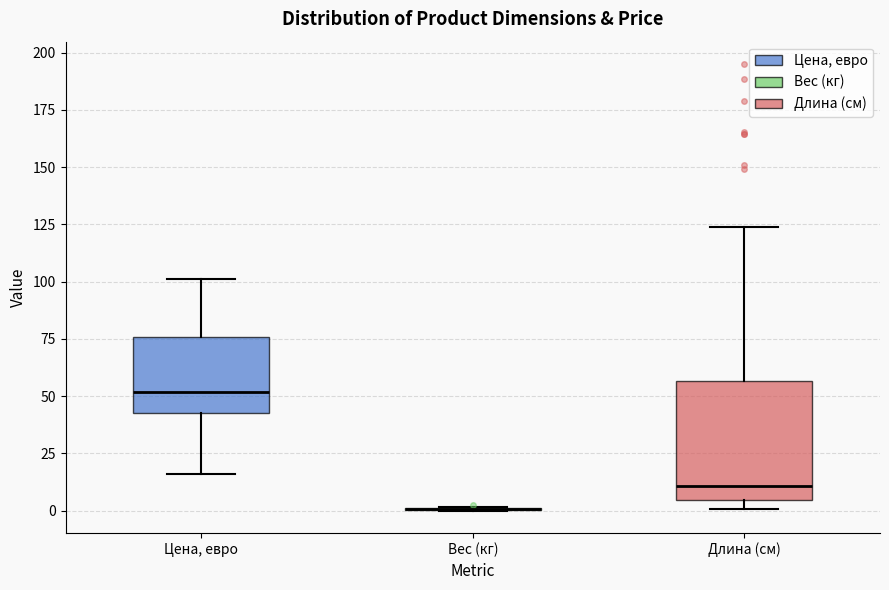

Reading left to right, read every box against the y-axis: the position of its median line, the range the box covers, and the ends of its whiskers. The values are not printed on the chart, so give them approximately, as read against the axis.

Цена, евро: median 50, box 45 to 75, whiskers 15 to 100
Вес (кг): box collapsed to a line at 0, whiskers 0 to 0
Длина (см): median 10, box 5 to 55, whiskers 0 to 125